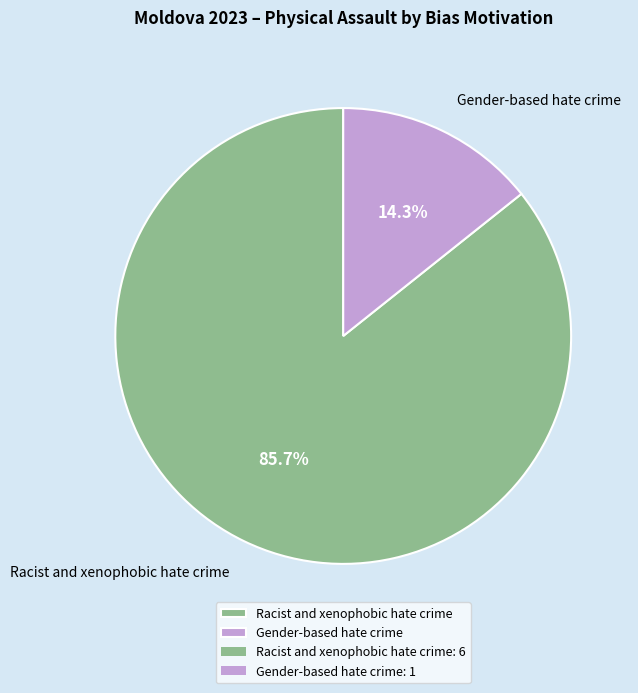

The Gender-based hate crime slice represents 9% of the pie. True or false?

False